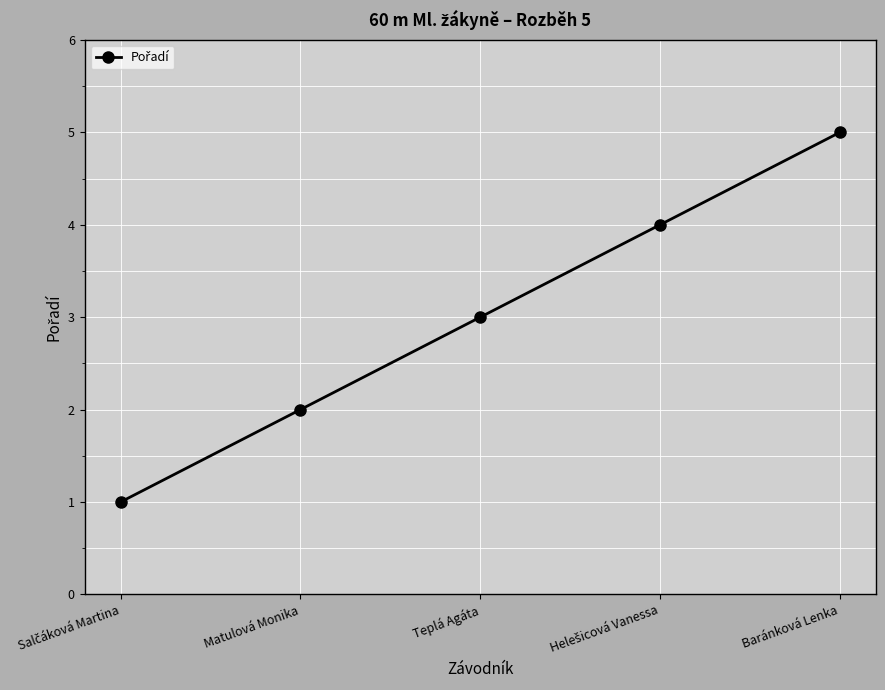

Approximately how many times larger is the value at Baránková Lenka compared to Teplá Agáta?

1.7